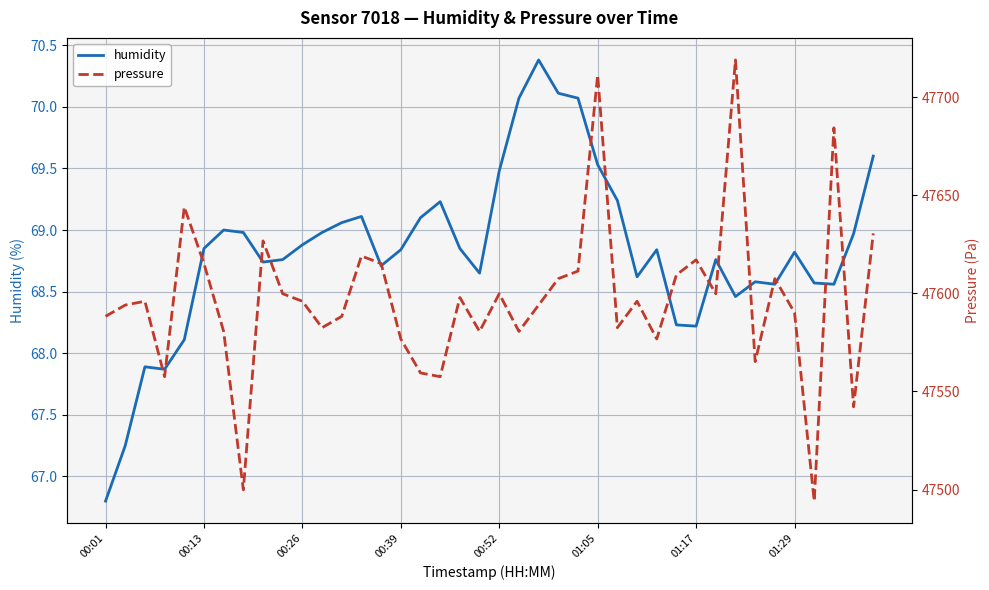

List the series in order of their overall mean, highest first.

pressure, humidity